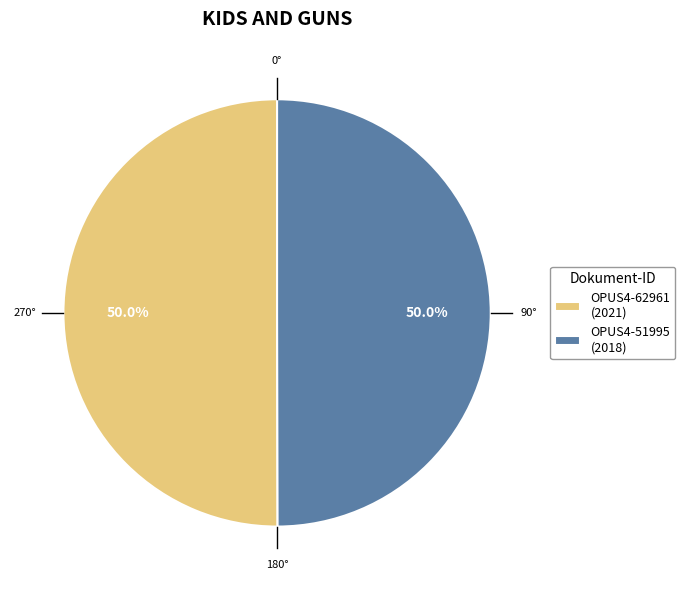

To the nearest percent, what is the average slice percentage?

50%